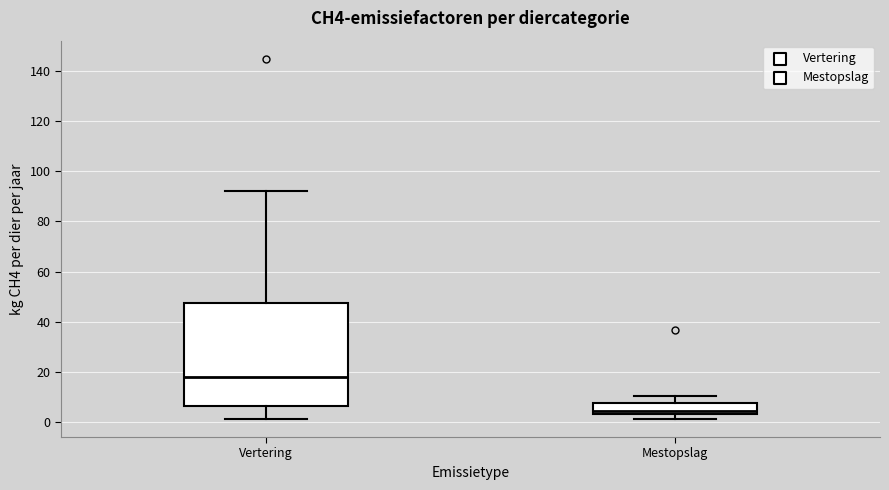

Which box is the tallest, from its lower edge to its upper edge?

Vertering